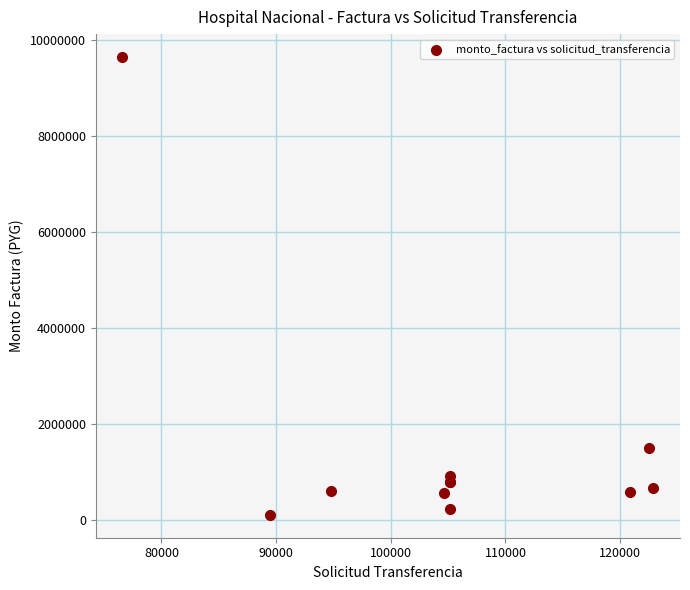

What Y value in the scatter plot is closest to 4877000?

1507000